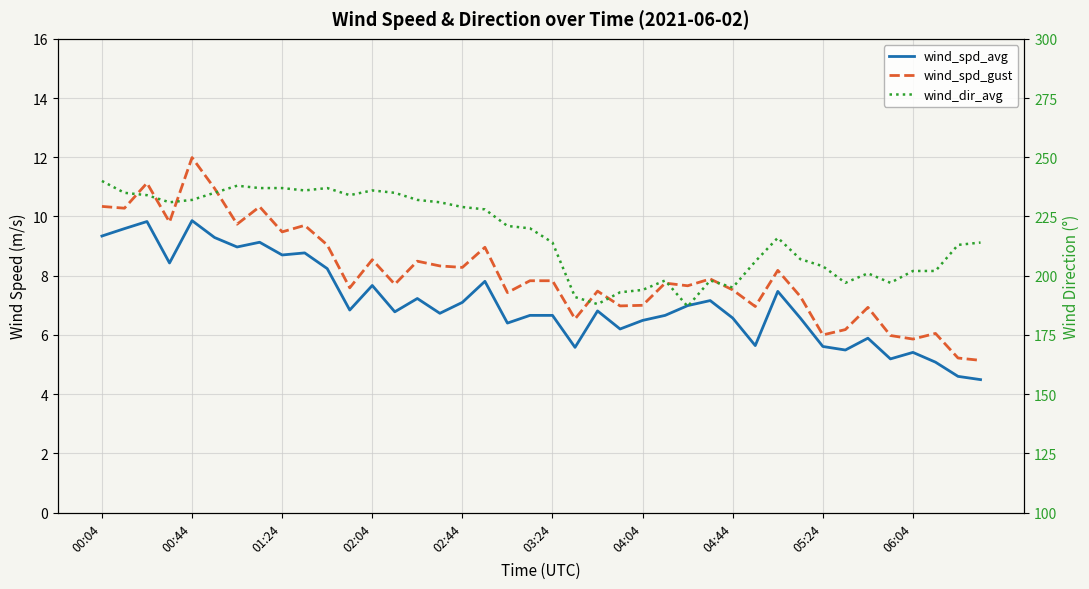

What is the highest value of the wind_spd_gust series?

12.0